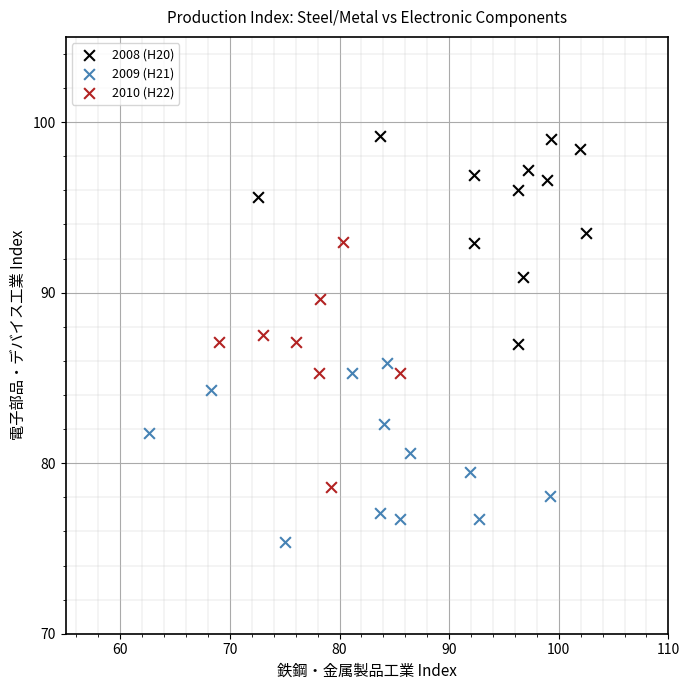

Which series reaches the minimum Y coordinate?

2009 (H21)